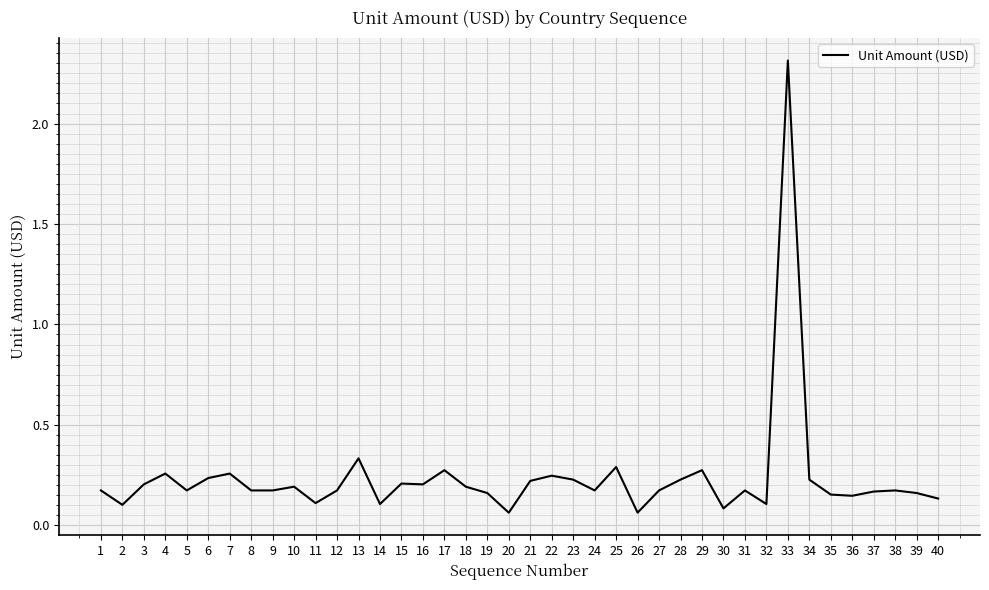

What is the maximum value shown in the chart?

2.3